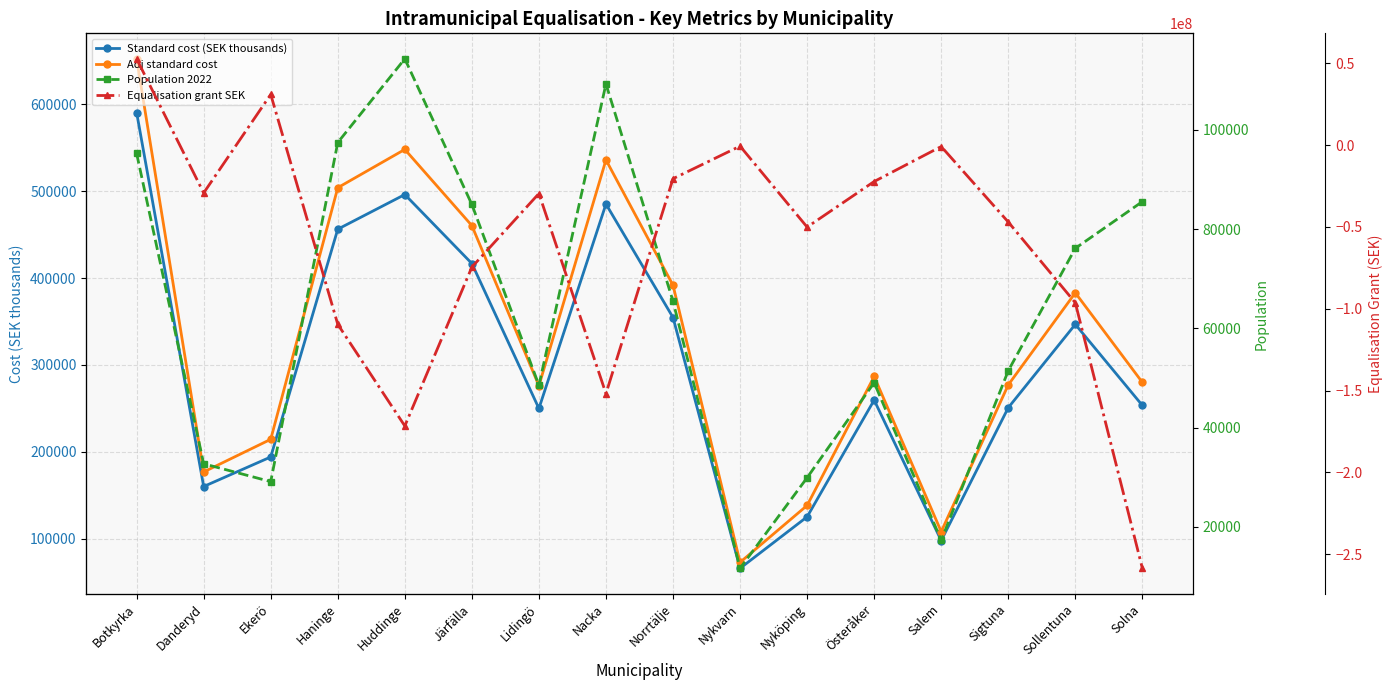

At which label does Adj standard cost first exceed 286758?

Botkyrka